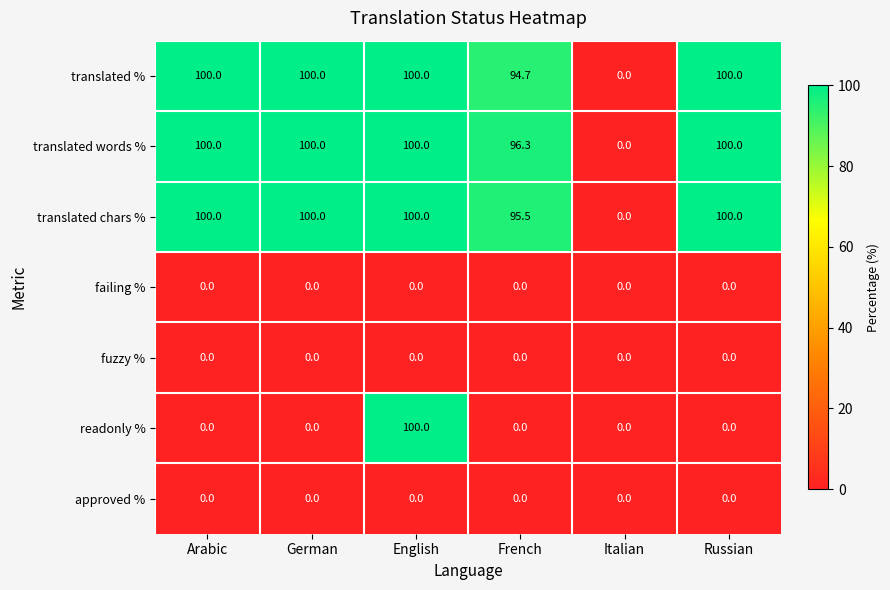

What is the difference between the maximum and second lowest values in the translated chars % series?

4.5